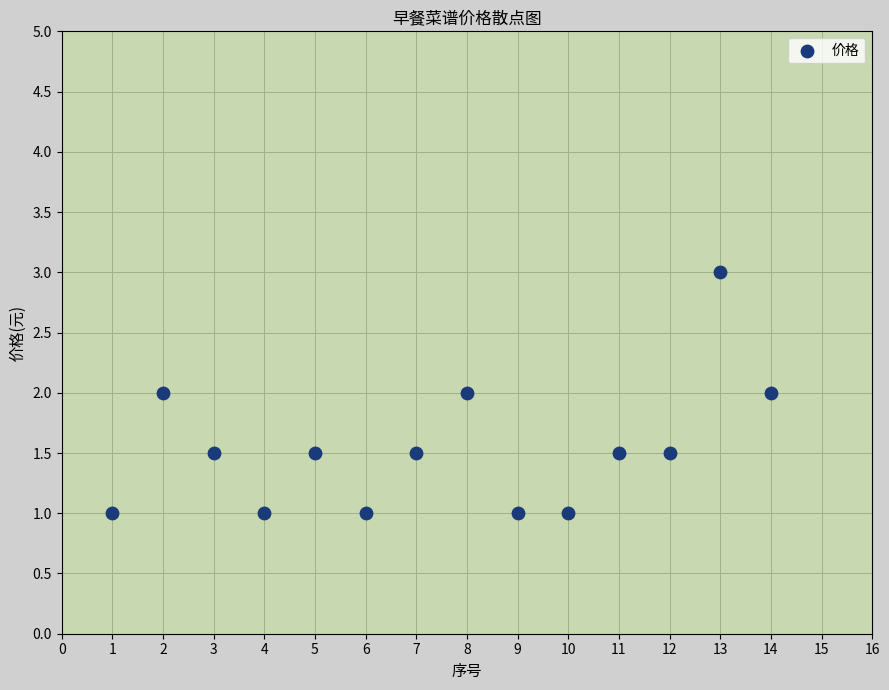

What is the range of X values (max minus min)?

13.0